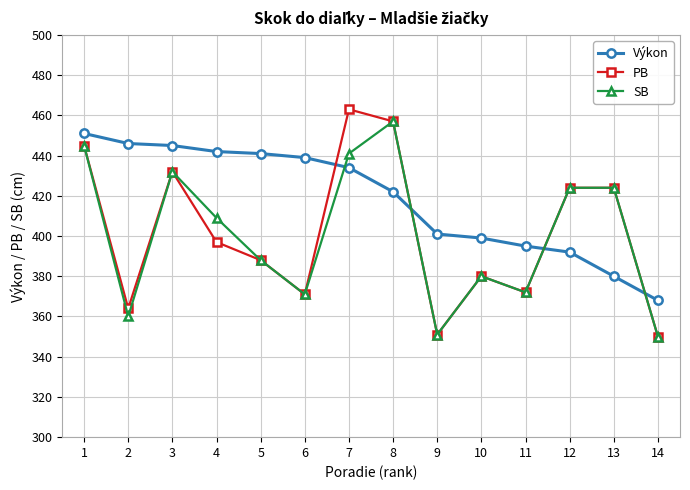

Where does the Výkon series first go above 434?

1